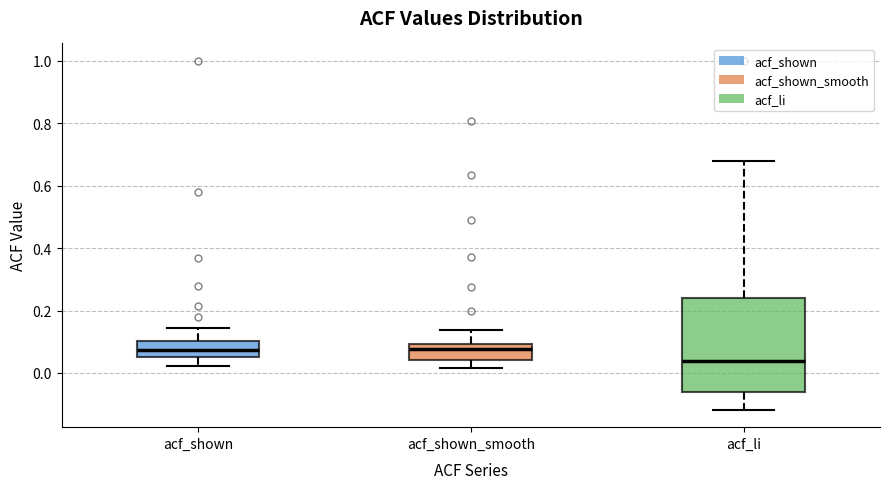

Reading left to right, transcribe this box plot: for each box, give where its median line is, the range the box spans, and where its two whiskers end, as read against the y-axis. The values are not printed on the chart, so give them approximately, as read against the axis.

acf_shown: median 0.08, box 0.06 to 0.10, whiskers 0.02 to 0.14
acf_shown_smooth: median 0.08, box 0.04 to 0.10, whiskers 0.02 to 0.14
acf_li: median 0.04, box -0.06 to 0.24, whiskers -0.12 to 0.68